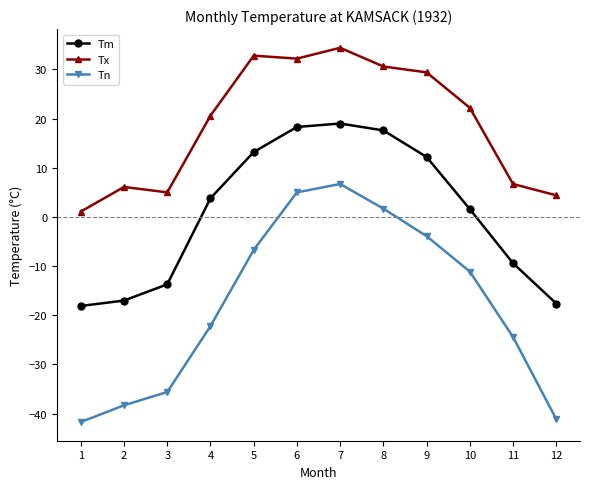

Reading left to right, what are all the values shown in this chart?

Tm: 1=-18.1	2=-17.0	3=-13.7	4=3.8	5=13.2	6=18.3	7=19.0	8=17.6	9=12.2	10=1.6	11=-9.4	12=-17.6
Tx: 1=1.1	2=6.1	3=5.0	4=20.6	5=32.8	6=32.2	7=34.4	8=30.6	9=29.4	10=22.2	11=6.7	12=4.4
Tn: 1=-41.7	2=-38.3	3=-35.6	4=-22.2	5=-6.7	6=5.0	7=6.7	8=1.7	9=-3.9	10=-11.1	11=-24.4	12=-41.1